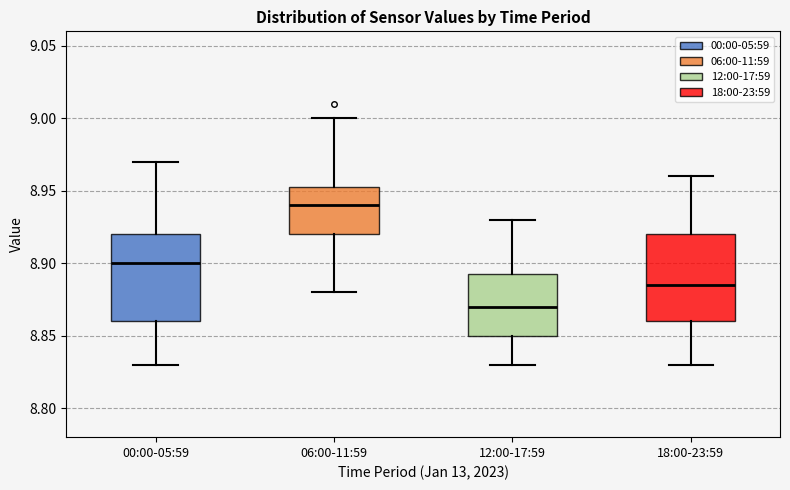

Where does the upper whisker of the box for 06:00-11:59 end on the y-axis? The values are not printed on the chart, so give them approximately, as read against the axis.

9.000